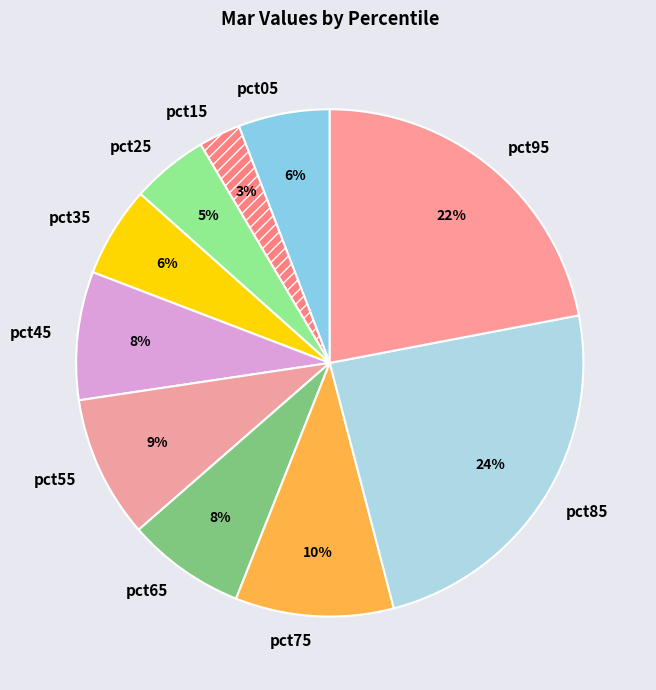

To the nearest percent, what portion does pct55 represent?

9%